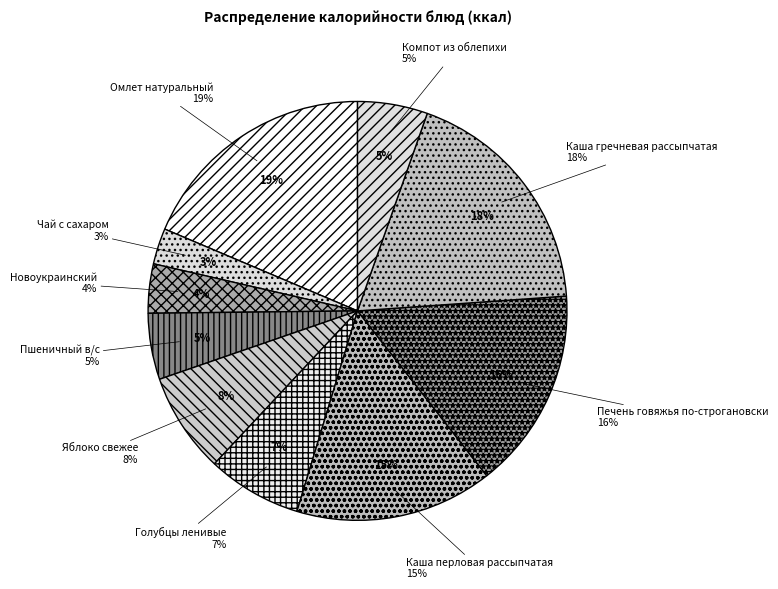

Is there any slice that represents more than half of the pie?

No